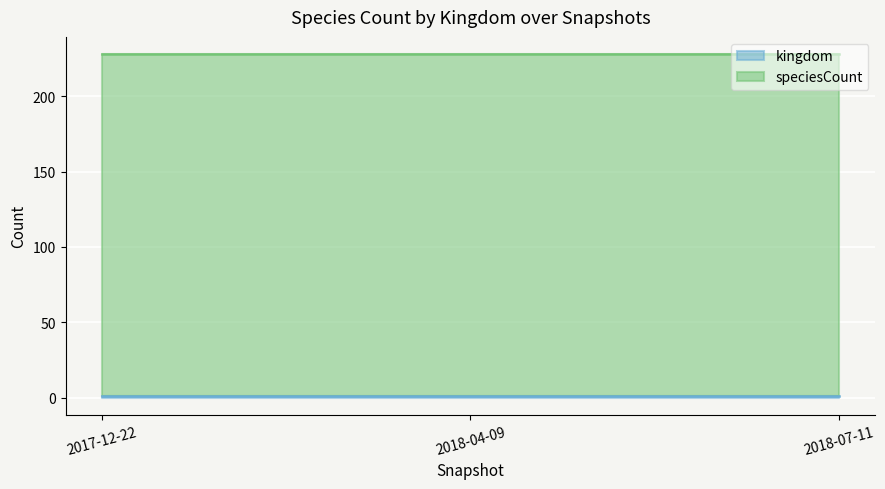

At which category is the sum across all series the highest?

2017-12-22